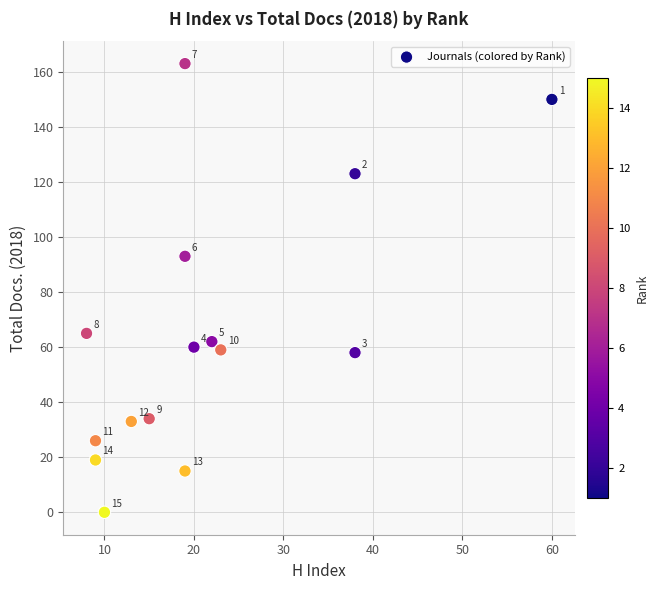

What Y value in the scatter plot is closest to 81?

93